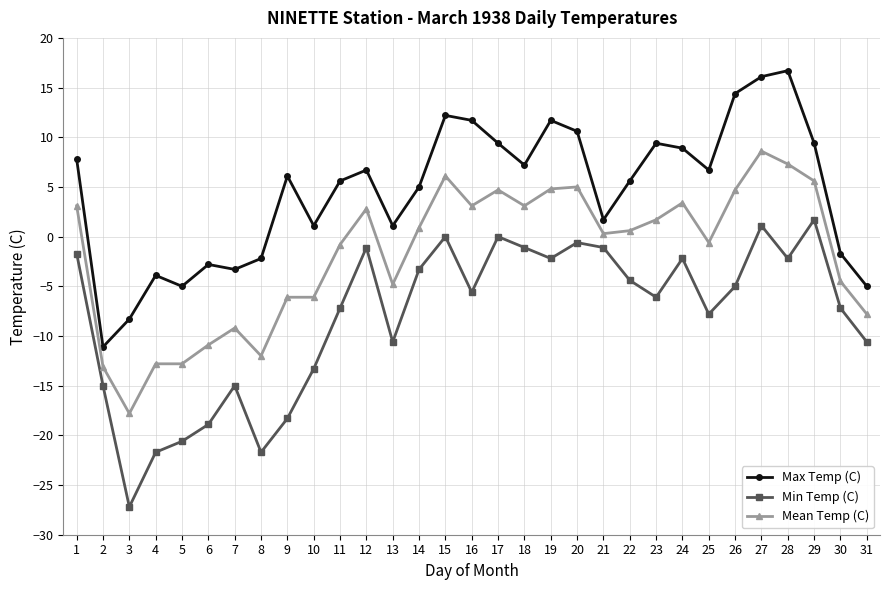

In Min Temp (C), how many points are higher than both neighbors (excluding endpoints)?

8